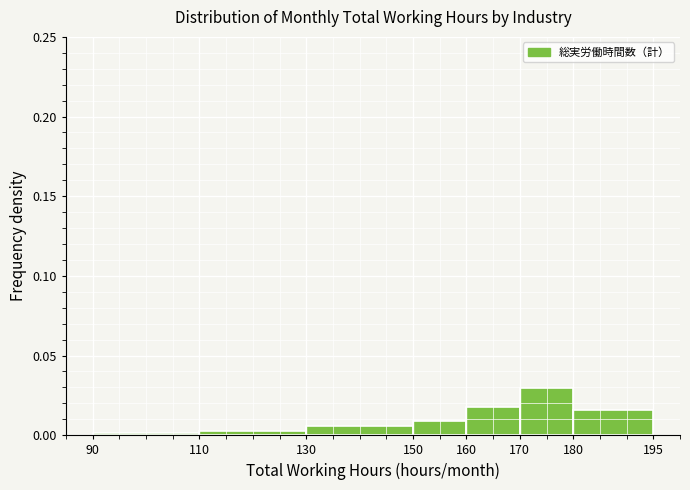

Reading left to right, list every bar in this chart as the range it spans on the x-axis followed by its height. The values are not printed on the chart, so give them approximately, as read against the axis.

90 to 110: under 0.005
110 to 130: under 0.005
130 to 150: 0.005
150 to 160: 0.010
160 to 170: 0.020
170 to 180: 0.030
180 to 195: 0.015